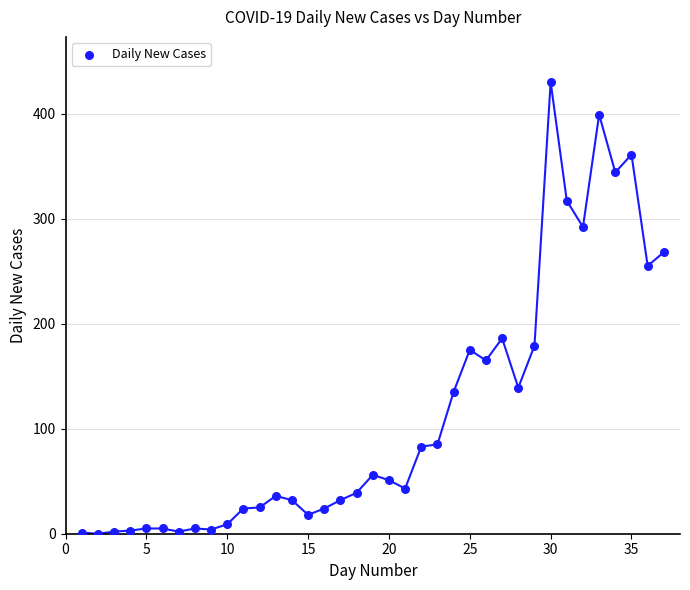

What Y value in the scatter plot is closest to 215?

186